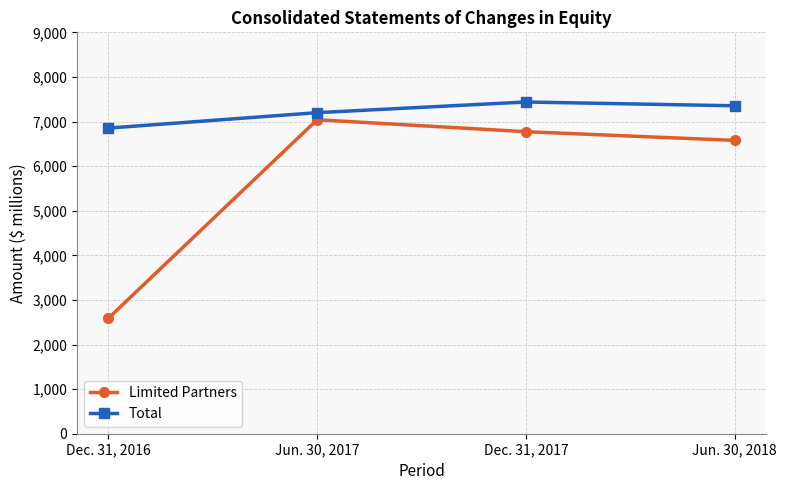

What is the difference between the second highest and second lowest values in the Total series?

154